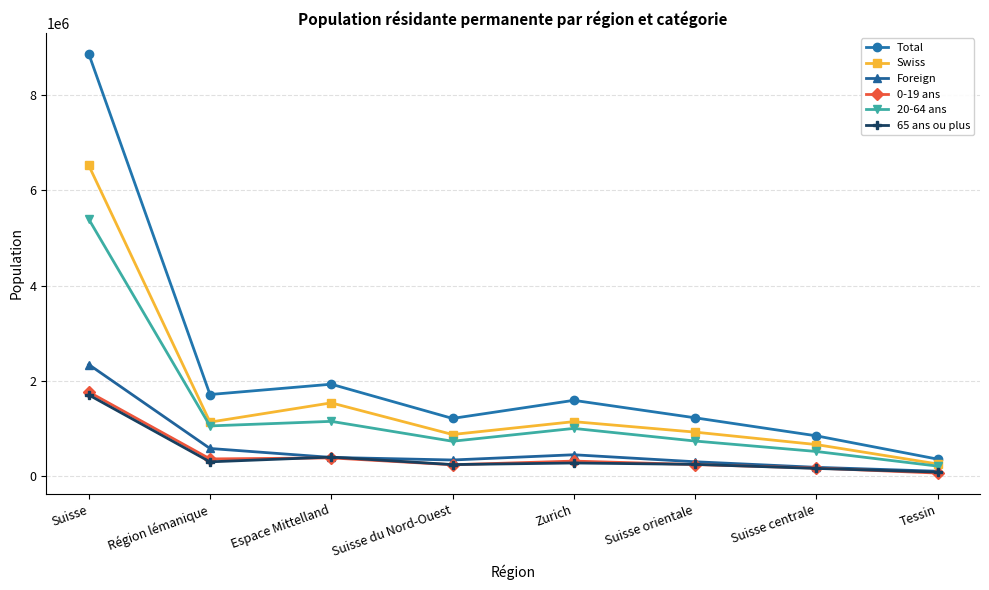

What is the label of the 6th point from the right?

Espace Mittelland